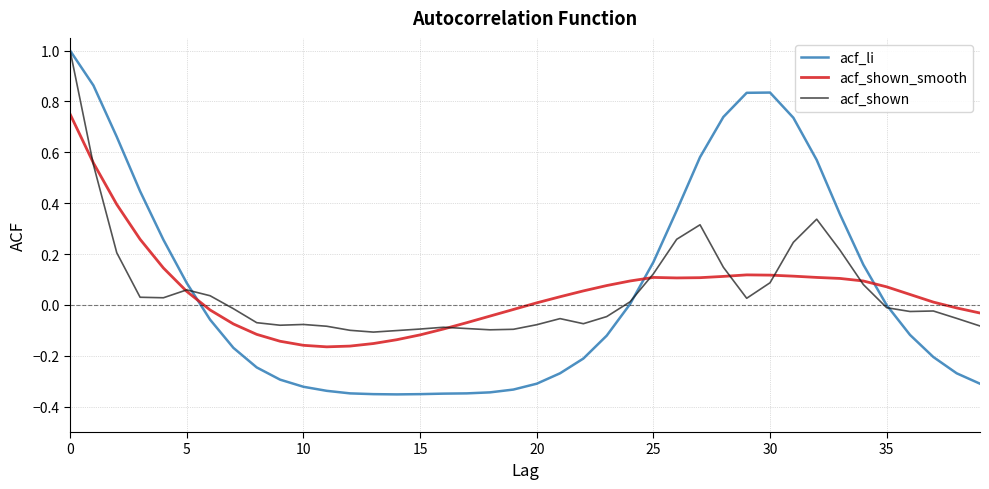

What is the sum of all acf_li values?

2.6